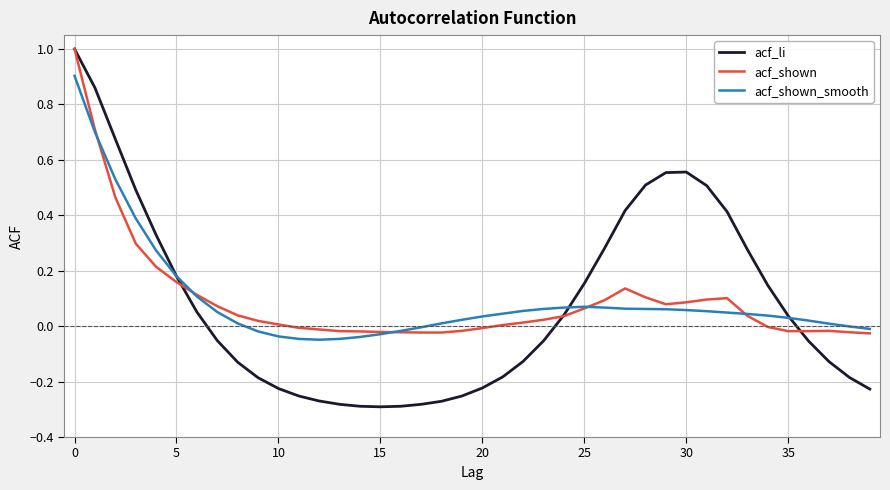

Is this an area chart (filled region under the line)?

No